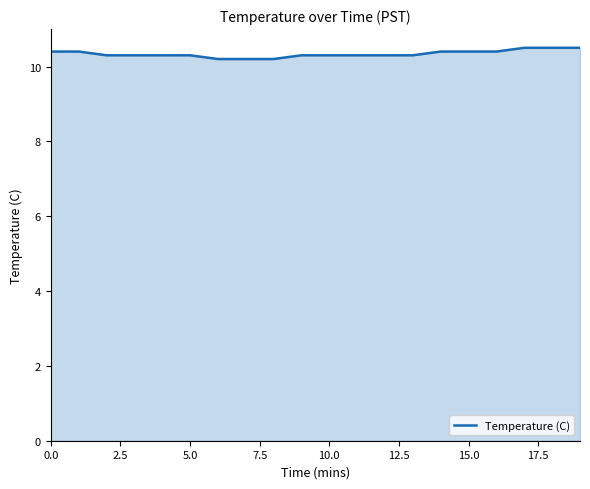

What is the smallest value displayed?

10.2